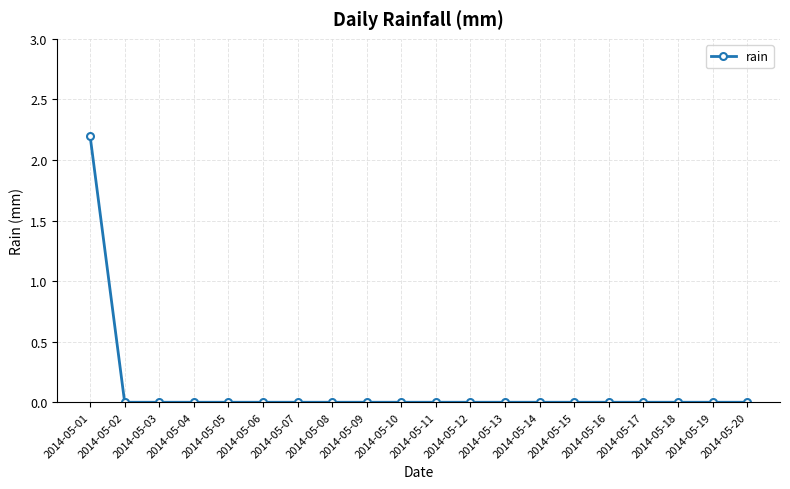

What is the sum of all values?

2.2